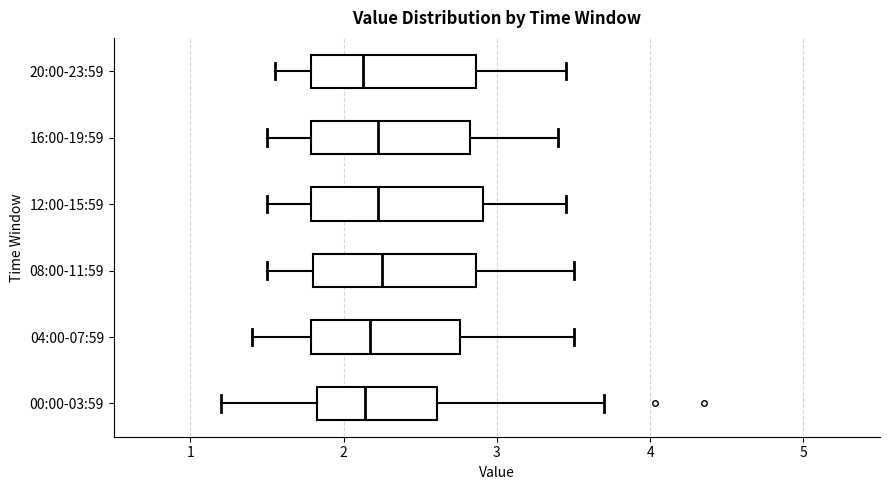

Where is the right edge of the box for 04:00-07:59 on the x-axis? The values are not printed on the chart, so give them approximately, as read against the axis.

2.8